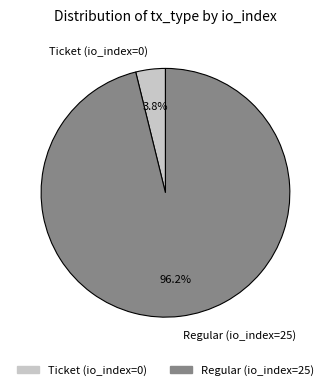

Does any single category account for the majority?

Yes